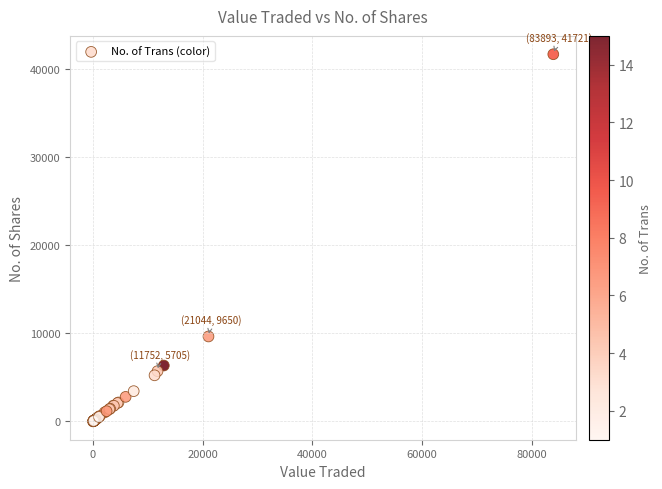

What Y value in the scatter plot is closest to 20861?

9650